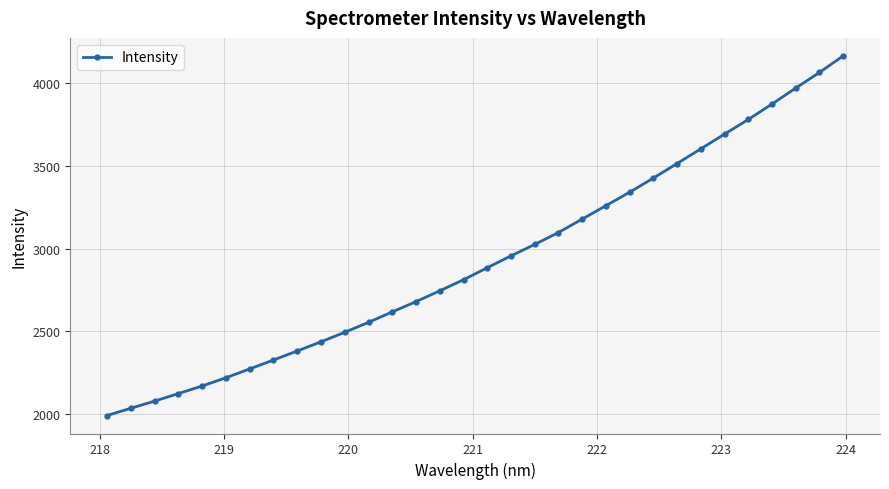

What is the value of the 22nd point from the left?

3259.5